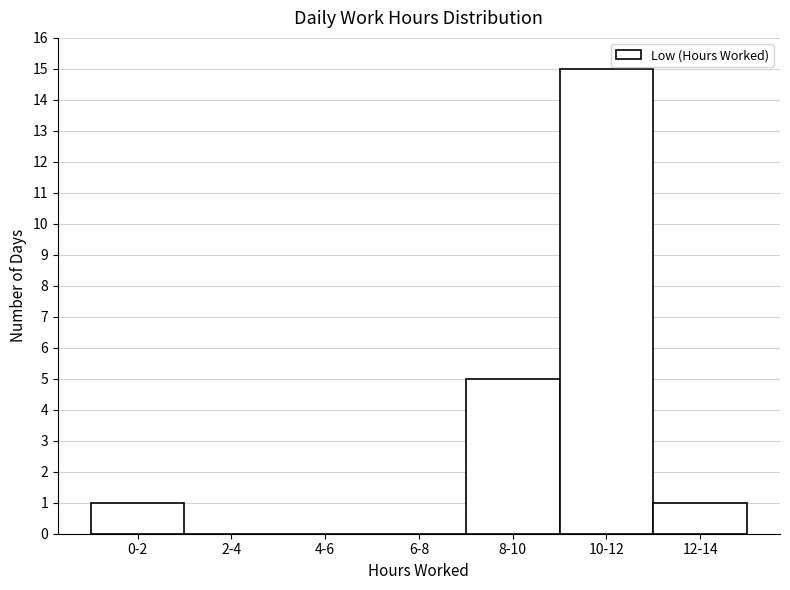

Reading right to left, transcribe all the data shown in this chart.

12-14=1	10-12=15	8-10=5	6-8=0	4-6=0	2-4=0	0-2=1